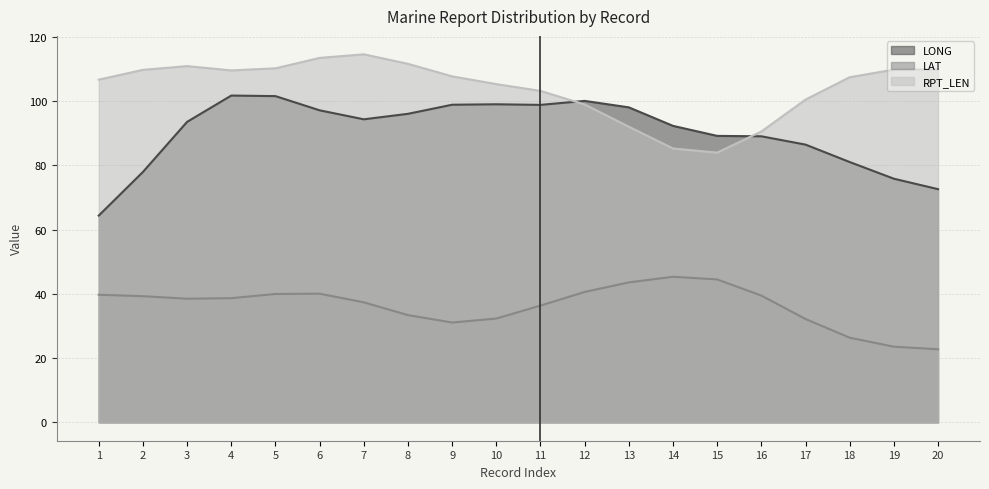

What is the total value across all series at 5?

251.7